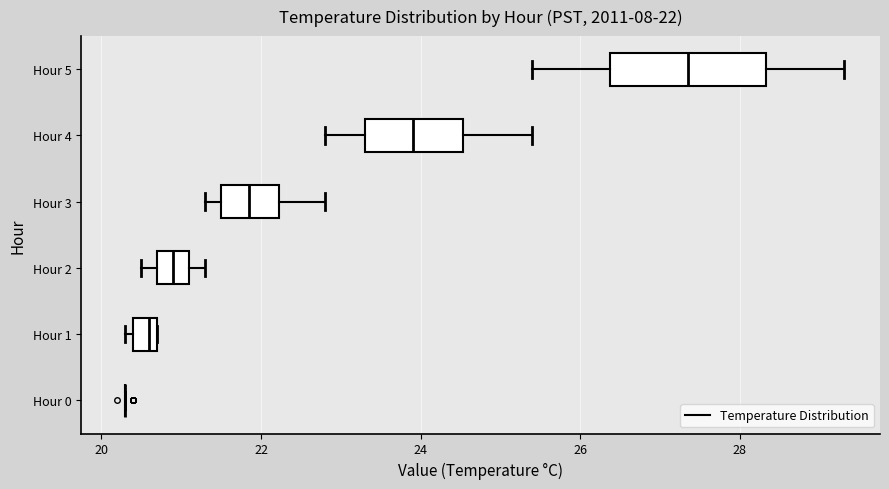

Comparing the boxes themselves (not the whiskers), which one is the widest?

Hour 5